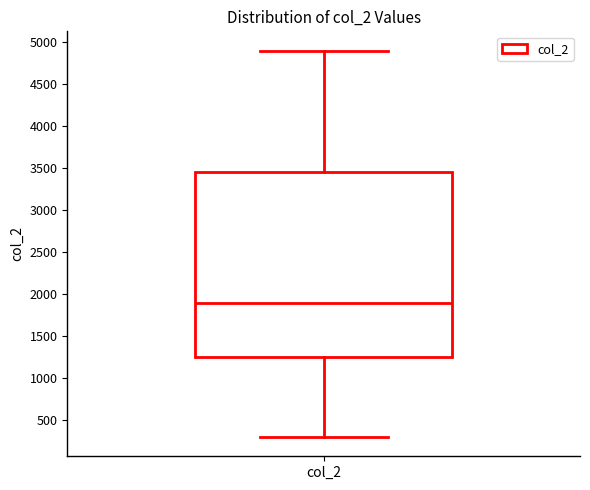

Read this box plot against the y-axis: the position of the median line, the range covered by the box, and the ends of both whiskers. The values are not printed on the chart, so give them approximately, as read against the axis.

median 1900, box 1250 to 3450, whiskers 300 to 4900